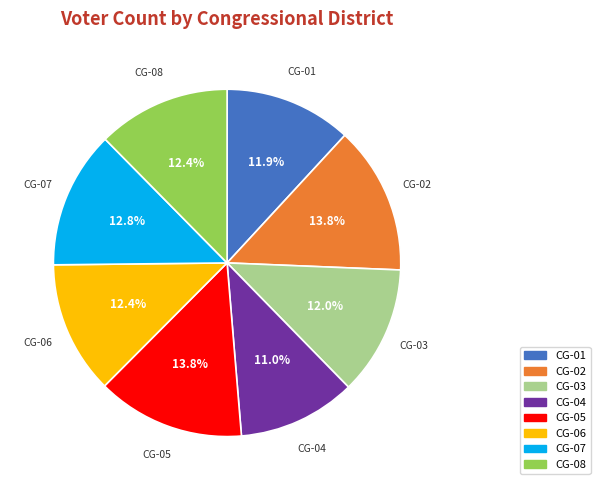

How many slices are in this pie chart?

8